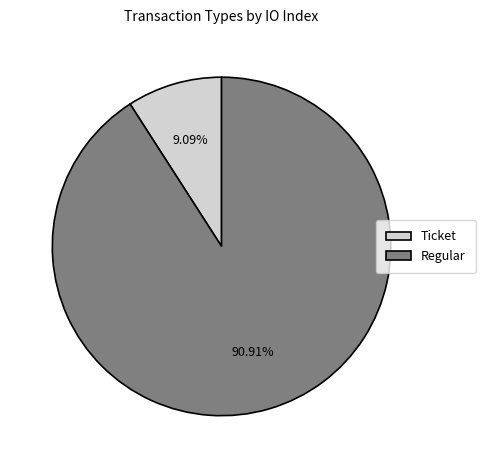

True or false: Regular accounts for 95% of the total.

False